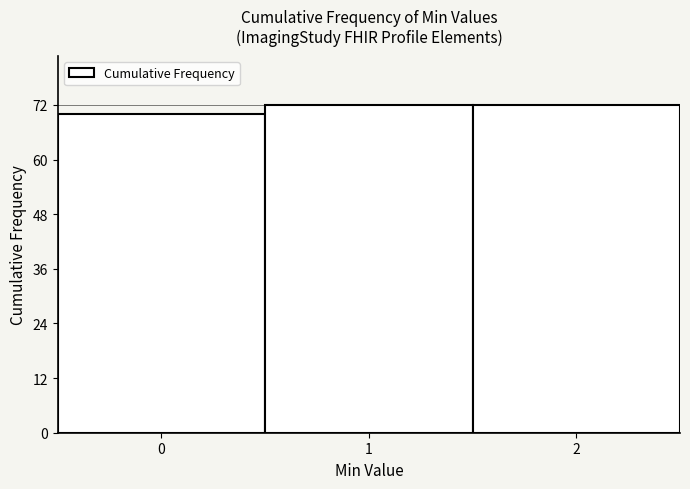

How tall is the bar that spans 1.5 to 2.5 on the x-axis? The values are not printed on the chart, so give them approximately, as read against the axis.

72